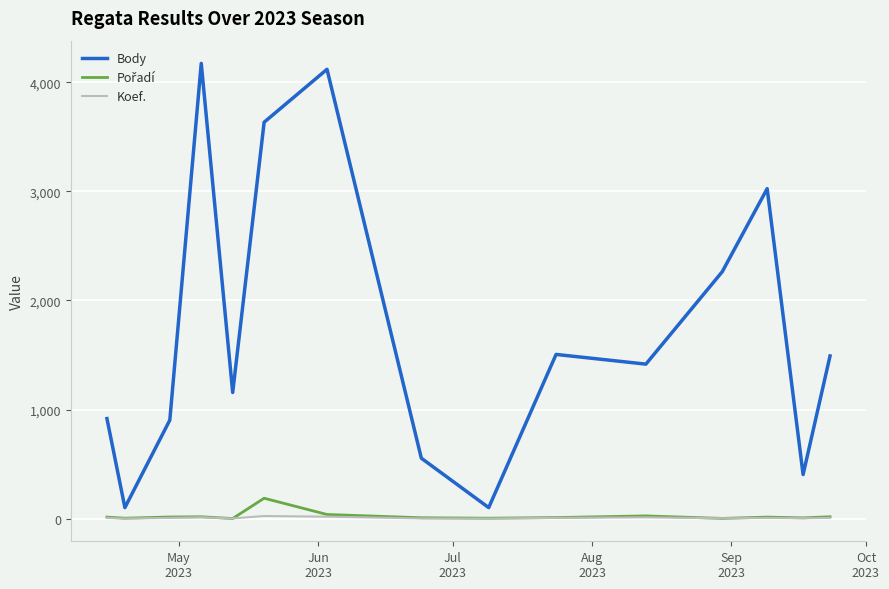

True or false: Body and Koef. cross at least once.

False